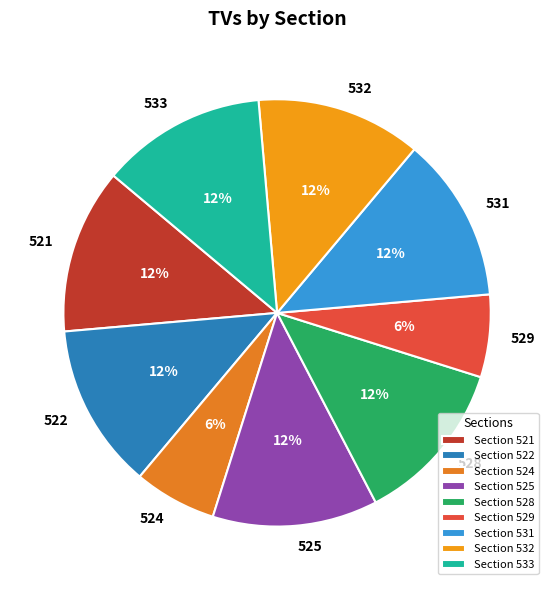

Does any single category account for the majority?

No